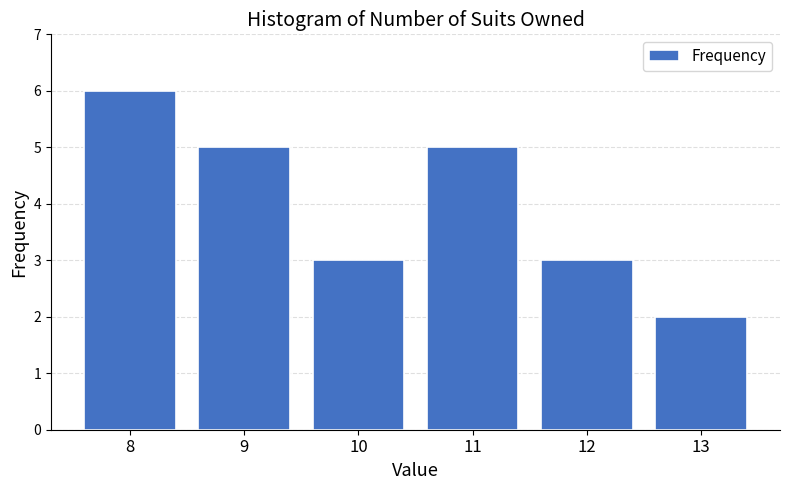

Reading right to left, extract all data points from this chart.

13=2	12=3	11=5	10=3	9=5	8=6